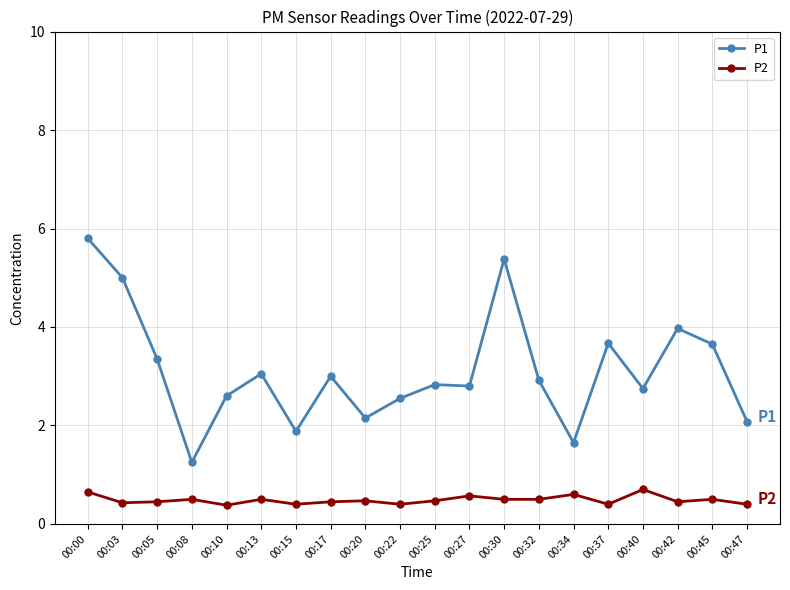

True or false: P1 has a value of 2.5 at 00:22.

True